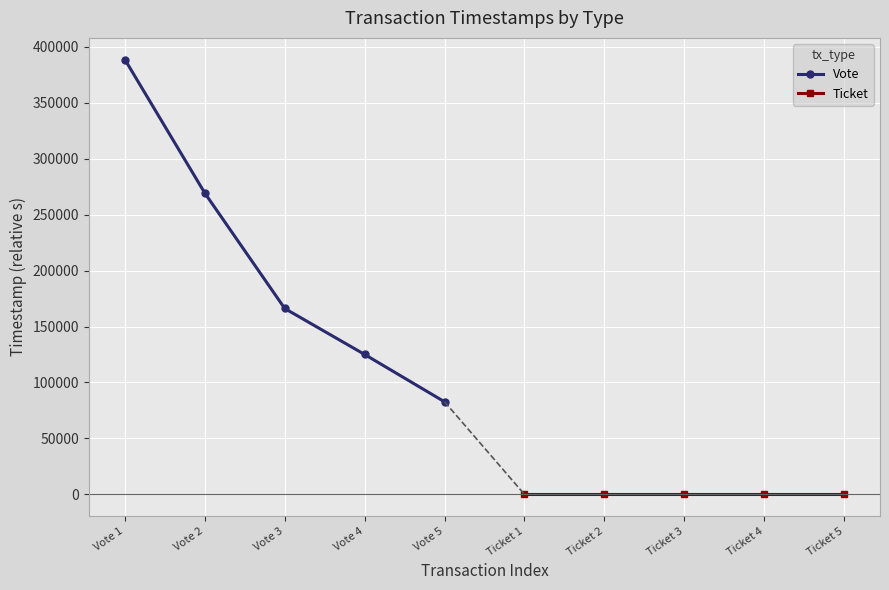

The value of Ticket at Ticket 3 is 0. True or false?

True